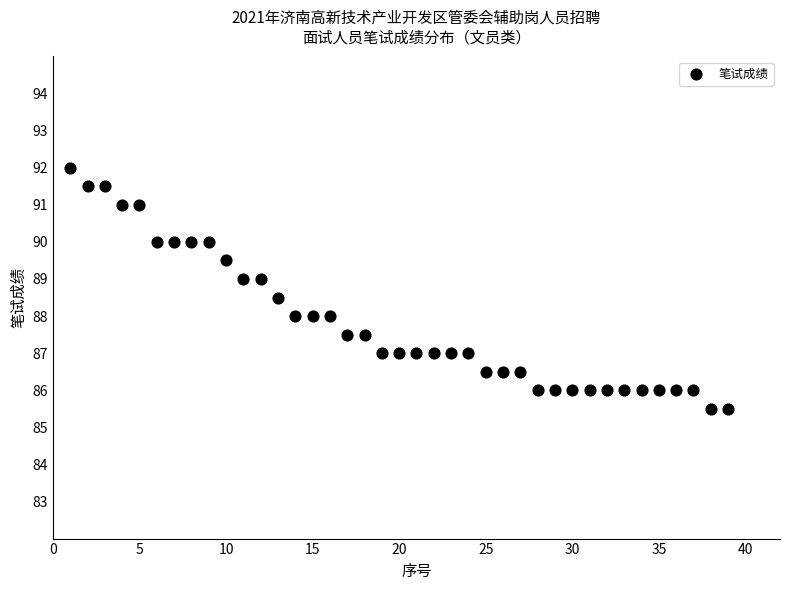

What is the range of Y values (max minus min)?

6.5